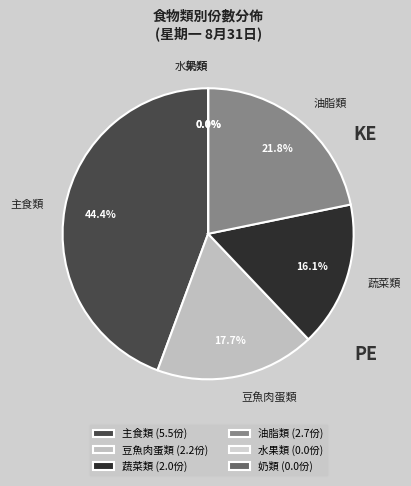

Does any single category account for the majority?

No